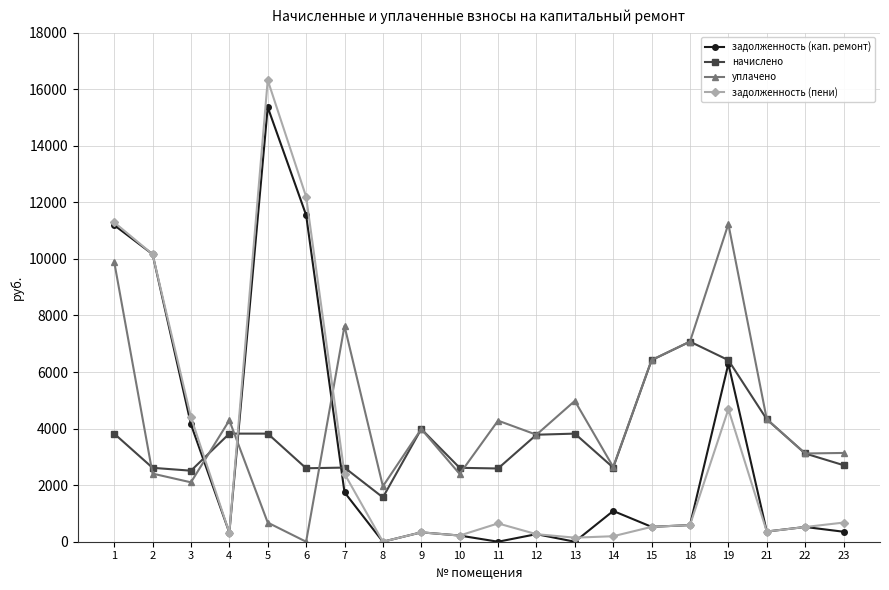

What is the average value of the уплачено series?

4317.9